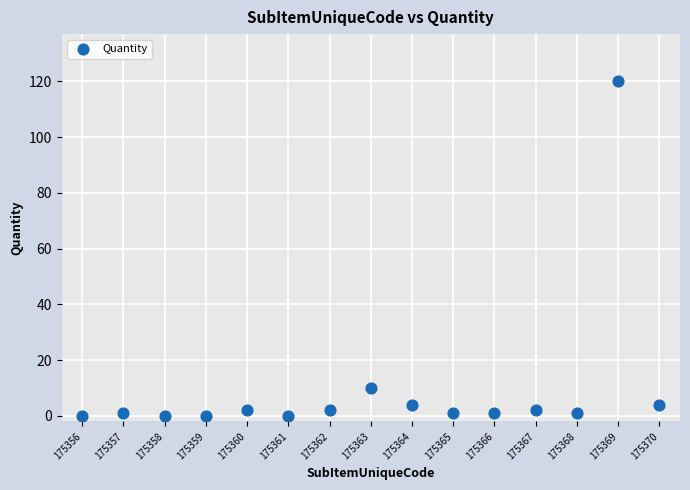

What is the range of Y values (max minus min)?

120